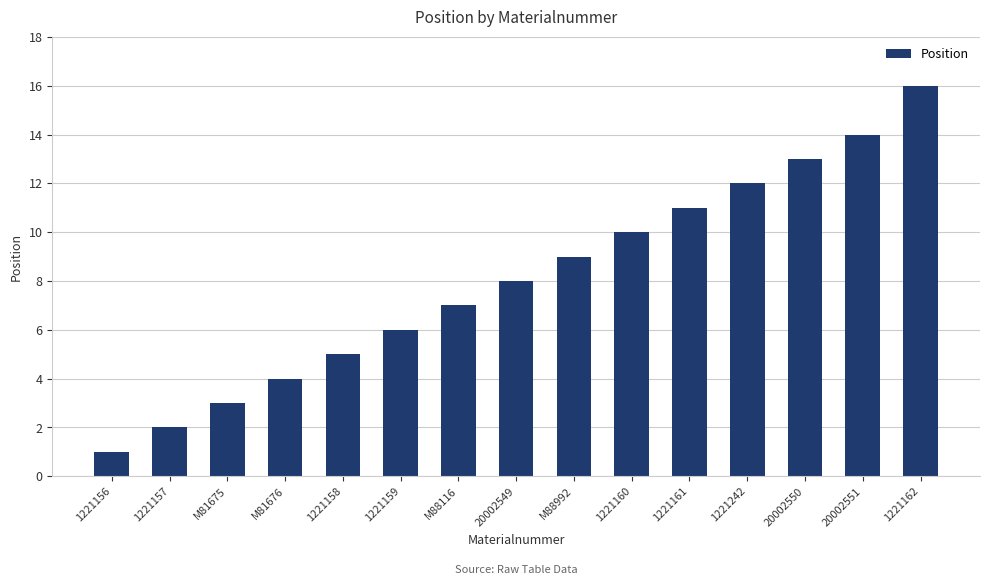

Where is the data nearest to the value 8?

20002549